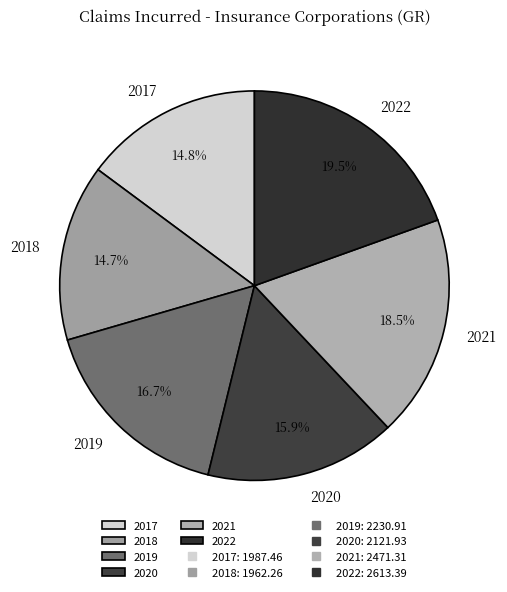

Approximately how many times larger is the value at 2019 compared to 2017?

1.1